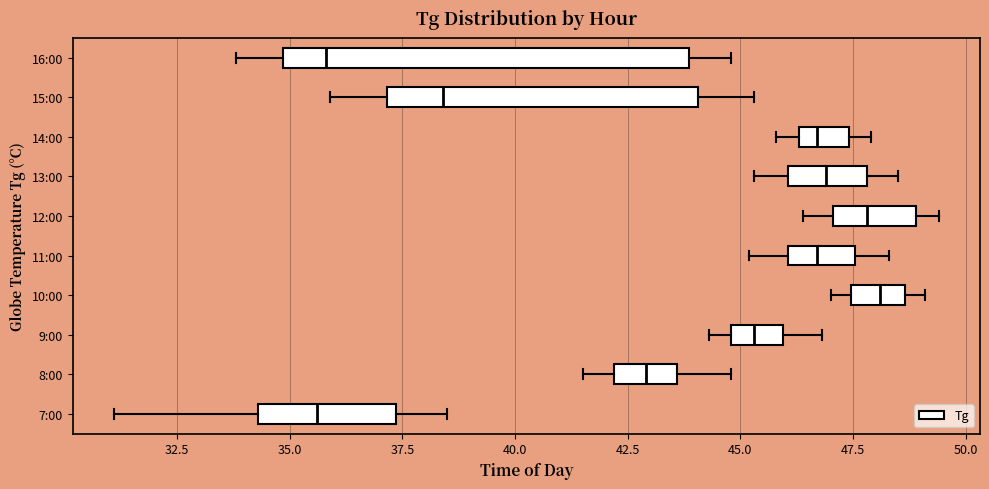

Where is the left edge of the box for 14:00 on the x-axis? The values are not printed on the chart, so give them approximately, as read against the axis.

46.5